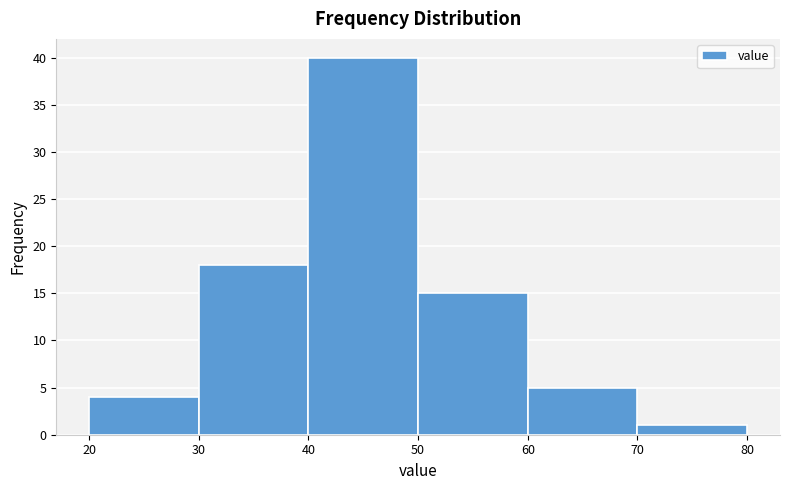

Reading left to right, list every bar in this chart as the range it spans on the x-axis followed by its height. The values are not printed on the chart, so give them approximately, as read against the axis.

20 to 30: 4
30 to 40: 18
40 to 50: 40
50 to 60: 15
60 to 70: 5
70 to 80: 1